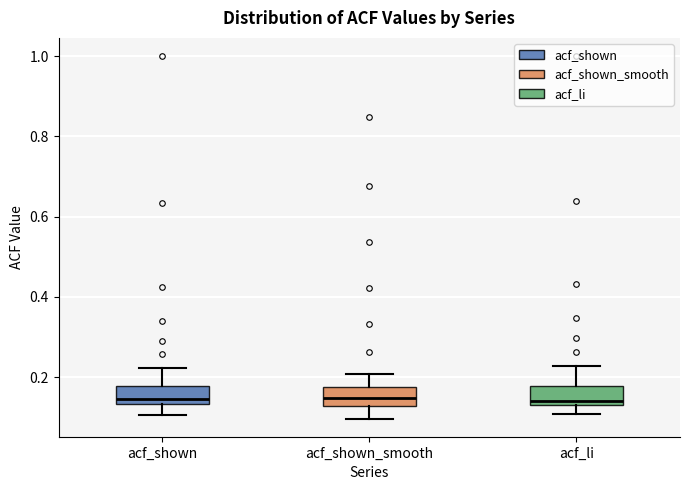

Reading left to right, read every box against the y-axis: the position of its median line, the range the box covers, and the ends of its whiskers. The values are not printed on the chart, so give them approximately, as read against the axis.

acf_shown: median 0.14 (just above the box's lower edge), box 0.14 to 0.18, whiskers 0.10 to 0.22
acf_shown_smooth: median 0.14, box 0.12 to 0.18, whiskers 0.10 to 0.20
acf_li: median 0.14 (just above the box's lower edge), box 0.14 to 0.18, whiskers 0.10 to 0.22